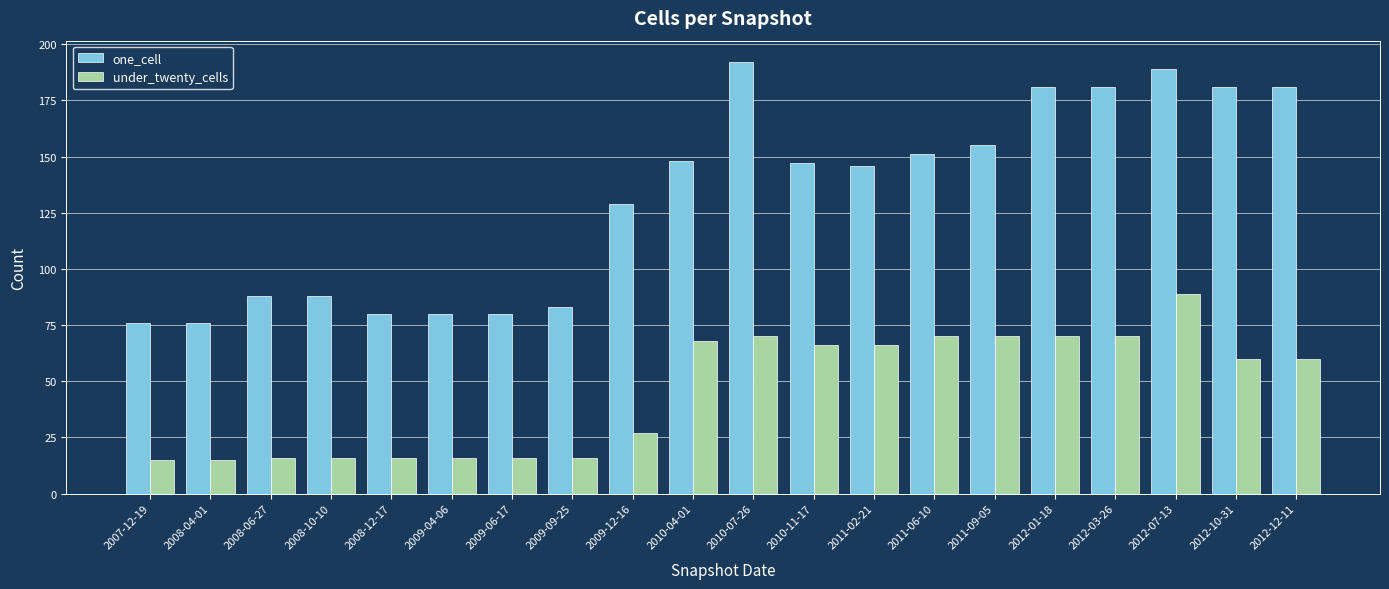

What is the sum of the under_twenty_cells values at 2008-12-17 and 2011-06-10?

86